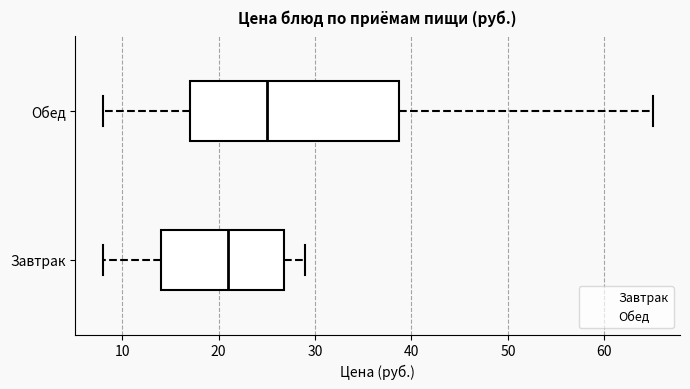

Which box's median line is the furthest to the right?

Обед